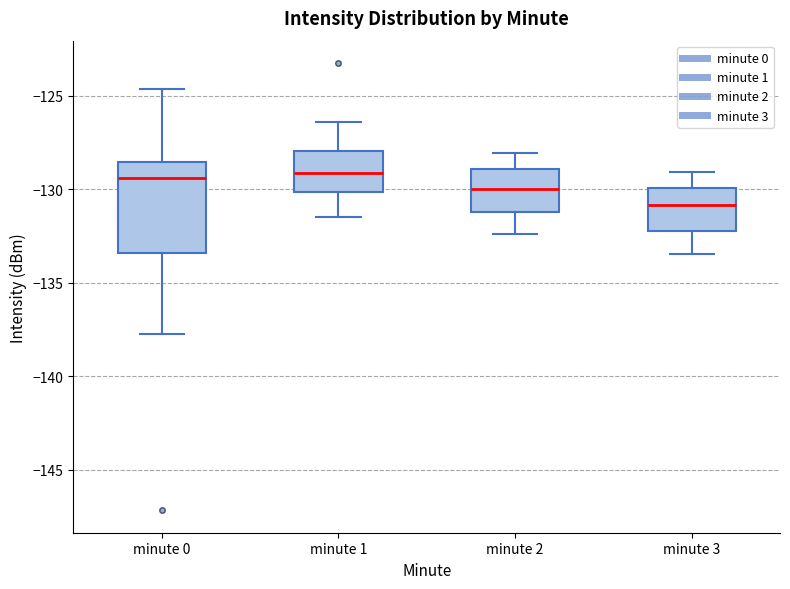

Reading left to right, transcribe this box plot: for each box, give where its median line is, the range the box spans, and where its two whiskers end, as read against the y-axis. The values are not printed on the chart, so give them approximately, as read against the axis.

minute 0: median -129.5, box -133.5 to -128.5, whiskers -138.0 to -124.5
minute 1: median -129.0, box -130.0 to -128.0, whiskers -131.5 to -126.5
minute 2: median -130.0, box -131.0 to -129.0, whiskers -132.5 to -128.0
minute 3: median -131.0, box -132.0 to -130.0, whiskers -133.5 to -129.0